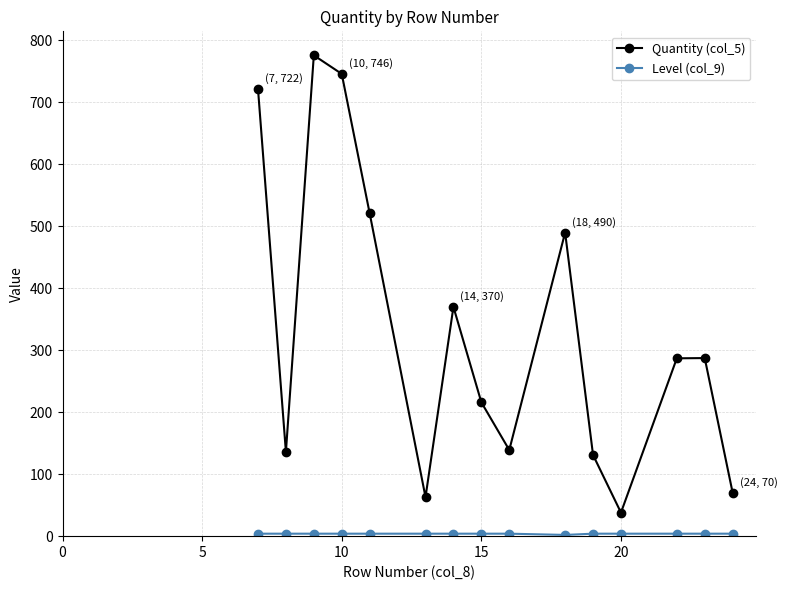

Which series has the largest total across all categories?

Quantity (col_5)